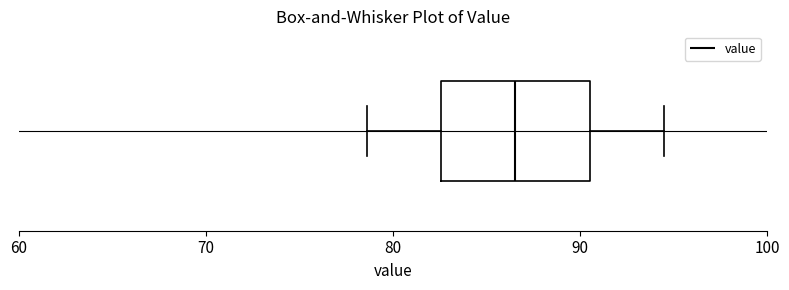

Read this box plot against the x-axis: the position of the median line, the range covered by the box, and the ends of both whiskers. The values are not printed on the chart, so give them approximately, as read against the axis.

median 87, box 83 to 91, whiskers 79 to 95